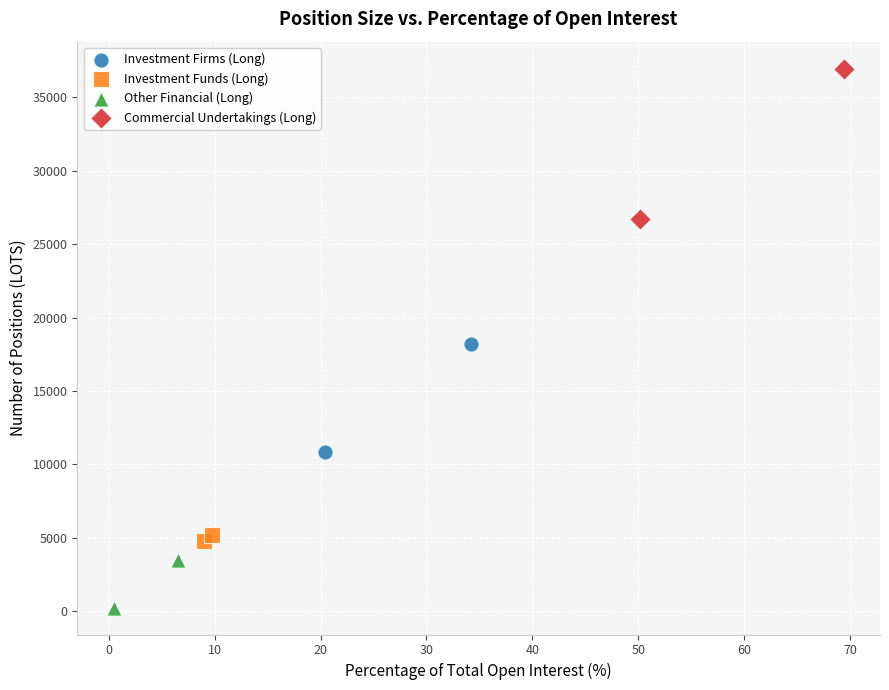

Which series contains the highest Y value?

Commercial Undertakings (Long)